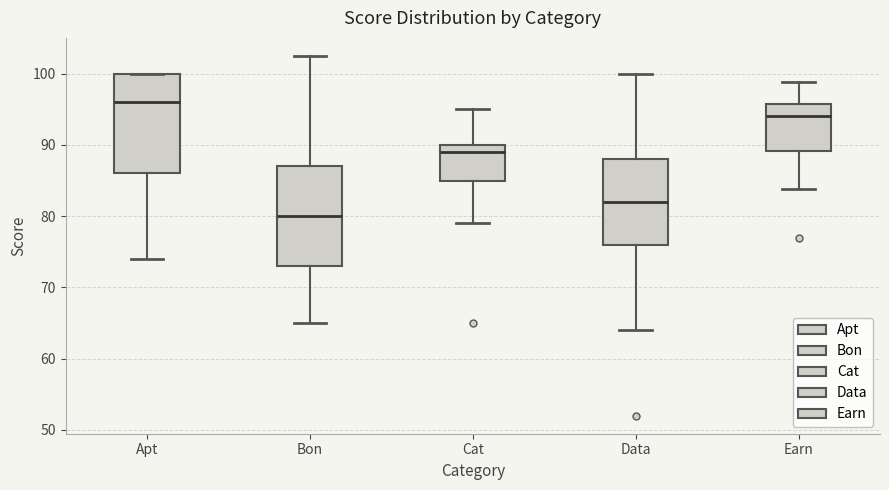

Which box's median line is the highest?

Apt